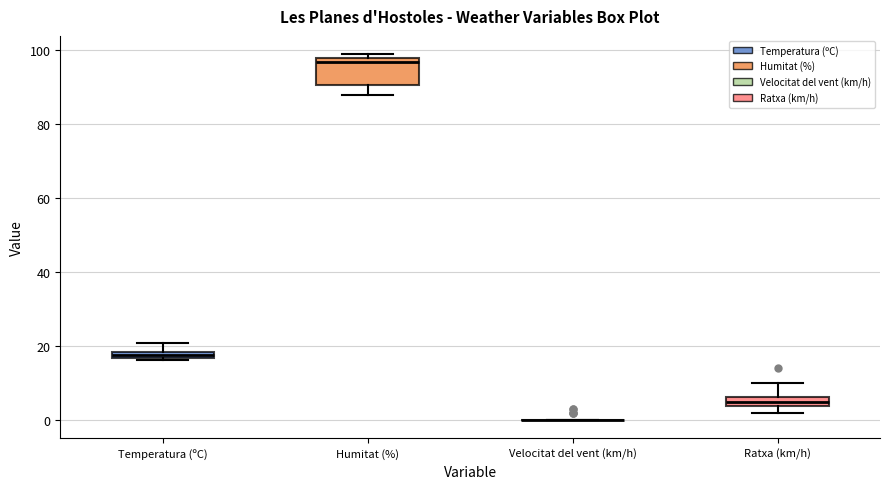

Where is the lower edge of the box for Temperatura (ºC) on the y-axis? The values are not printed on the chart, so give them approximately, as read against the axis.

16